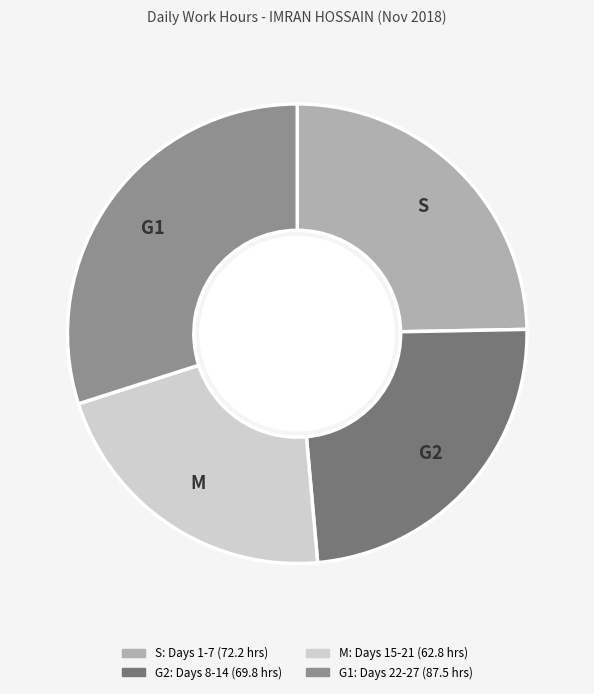

Is there any slice that represents more than half of the pie?

No